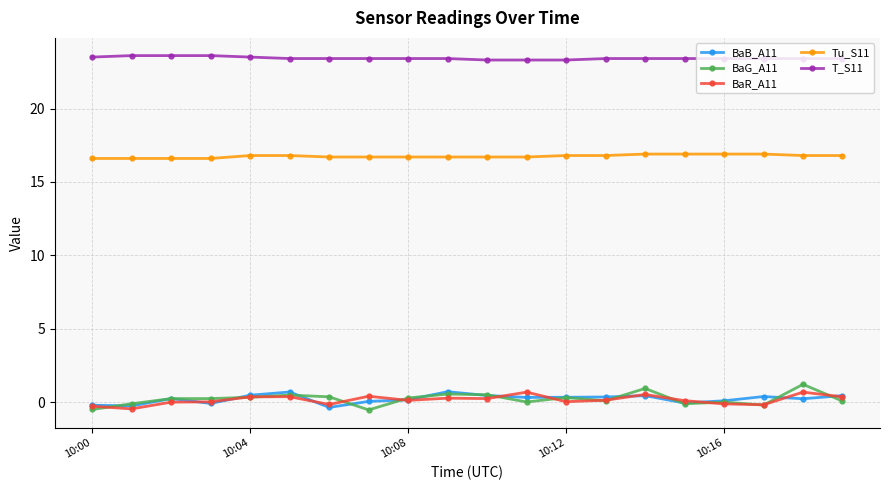

How many T_S11 values are between 23 and 24?

20